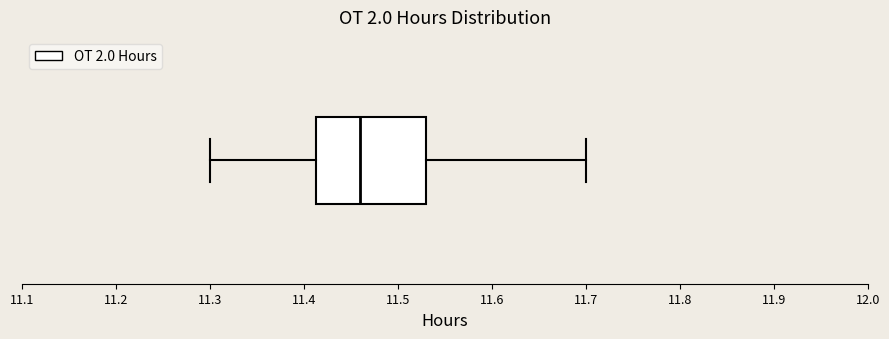

Transcribe this box plot: give where the median line is, the range the box spans, and where the two whiskers end, as read against the x-axis. The values are not printed on the chart, so give them approximately, as read against the axis.

median 11.46, box 11.41 to 11.53, whiskers 11.30 to 11.70